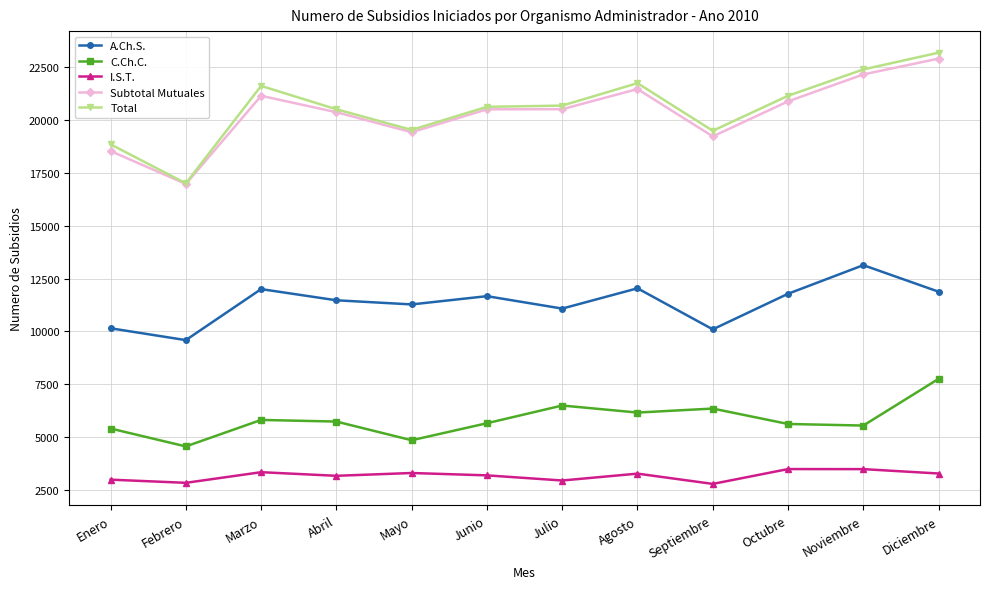

How many series are shown in this chart?

5